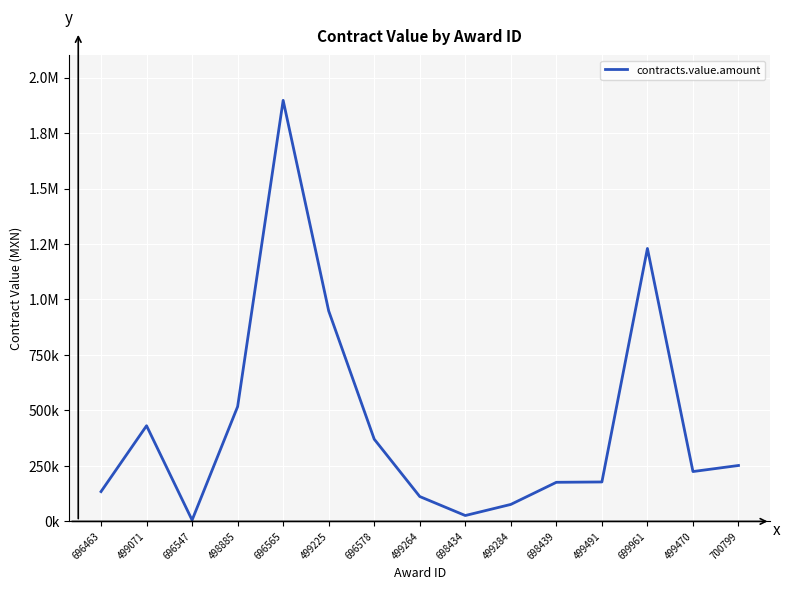

Rank the categories by value from lowest to highest.

696547, 698434, 499284, 499264, 696463, 698439, 499491, 499470, 700799, 696578, 499071, 498885, 499225, 699961, 696565